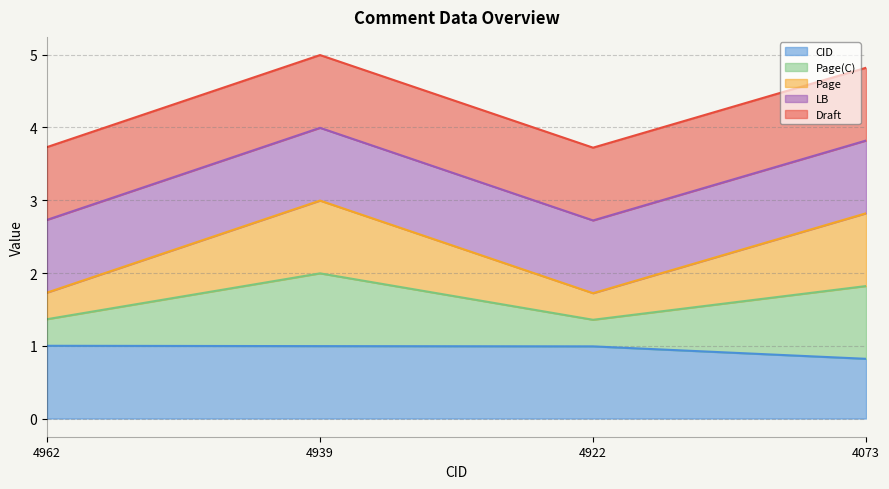

True or false: CID and Page cross at least once.

False